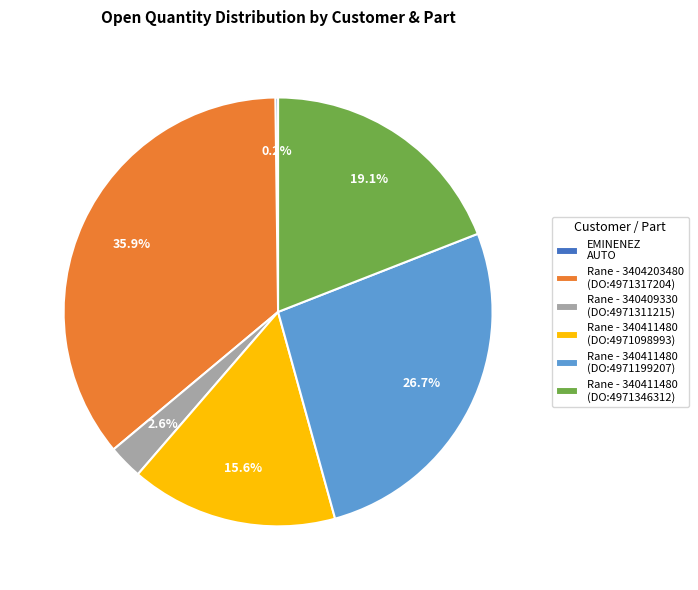

Does any single category account for the majority?

No